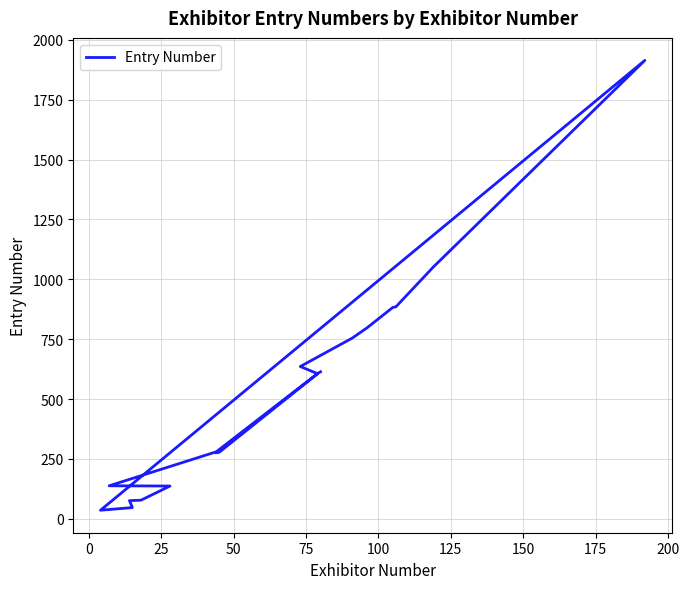

What is the sum of all values?

10143